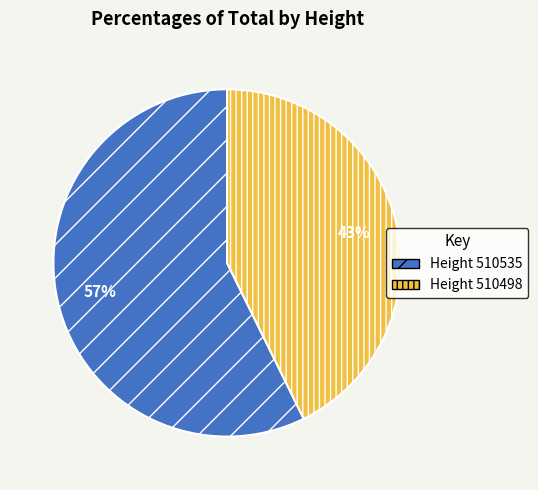

Which has a higher value, Height 510535 or Height 510498?

Height 510535